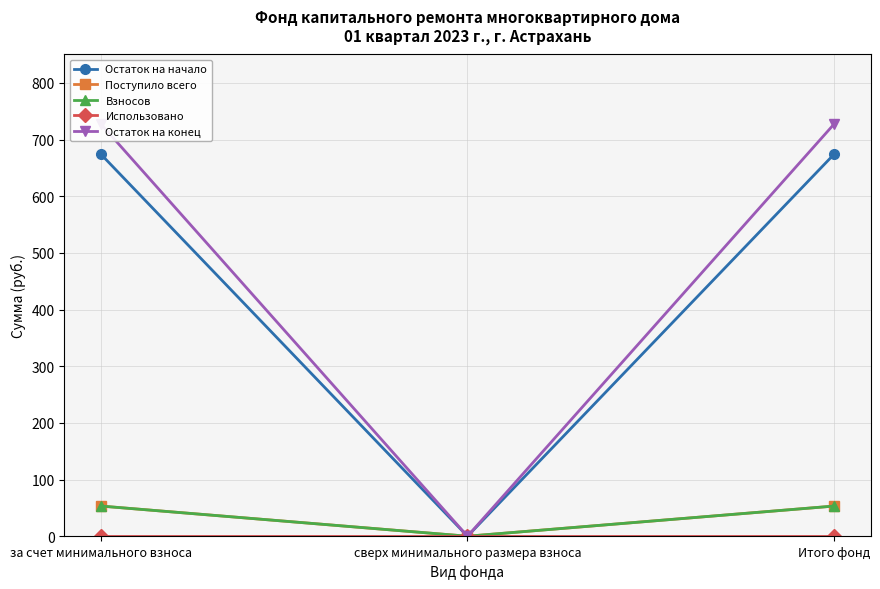

What is the sum of all Остаток на конец values?

1454.2